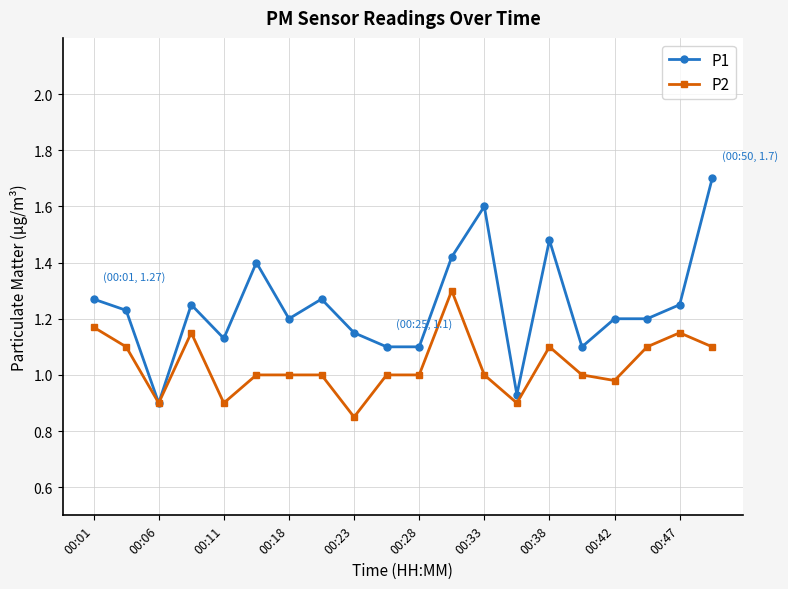

True or false: P1 has more than 2 interior local peaks.

True